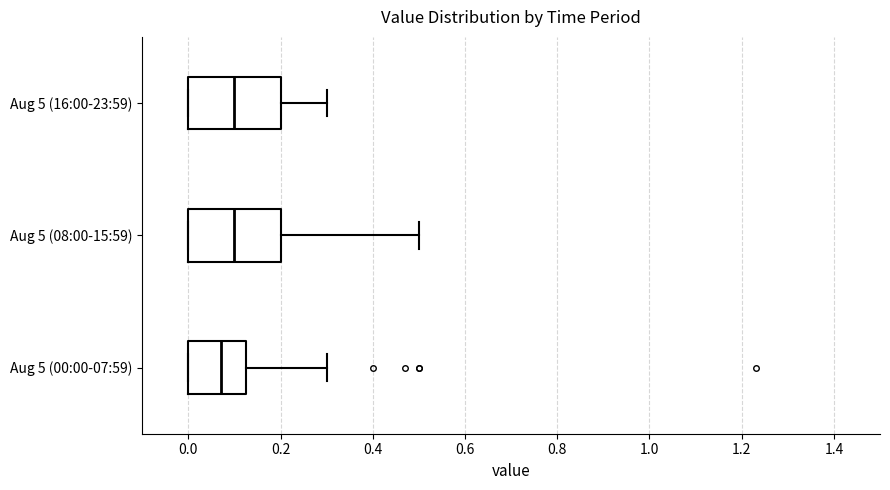

Reading bottom to top, read every box against the x-axis: the position of its median line, the range the box covers, and the ends of its whiskers. The values are not printed on the chart, so give them approximately, as read against the axis.

Aug 5 (00:00-07:59): median 0.08, box 0.00 to 0.12, whiskers 0.00 to 0.30
Aug 5 (08:00-15:59): median 0.10, box 0.00 to 0.20, whiskers 0.00 to 0.50
Aug 5 (16:00-23:59): median 0.10, box 0.00 to 0.20, whiskers 0.00 to 0.30